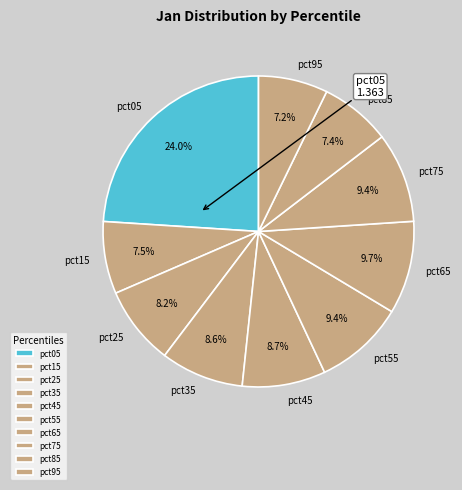

Which category has the biggest portion of the pie?

pct05